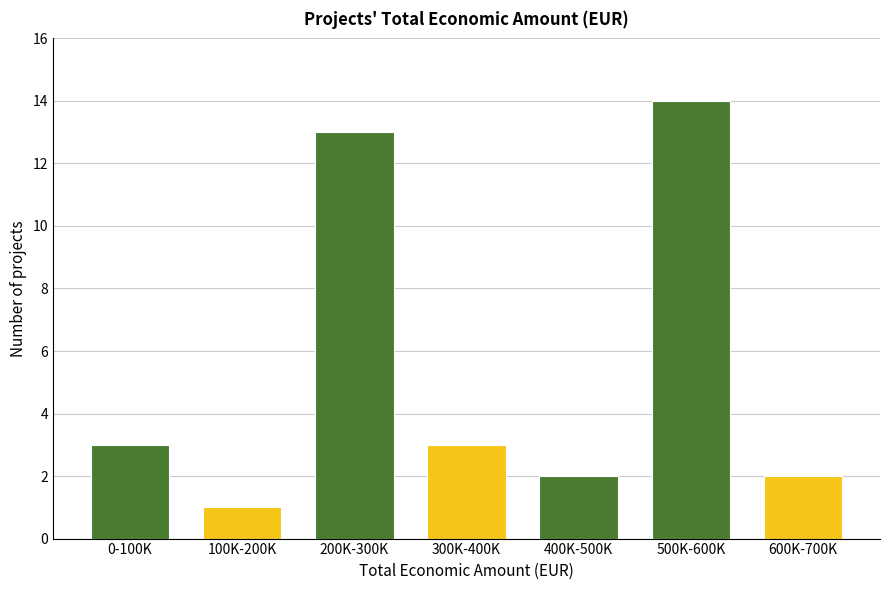

Reading left to right, transcribe all the data shown in this chart.

3	1	13	3	2	14	2